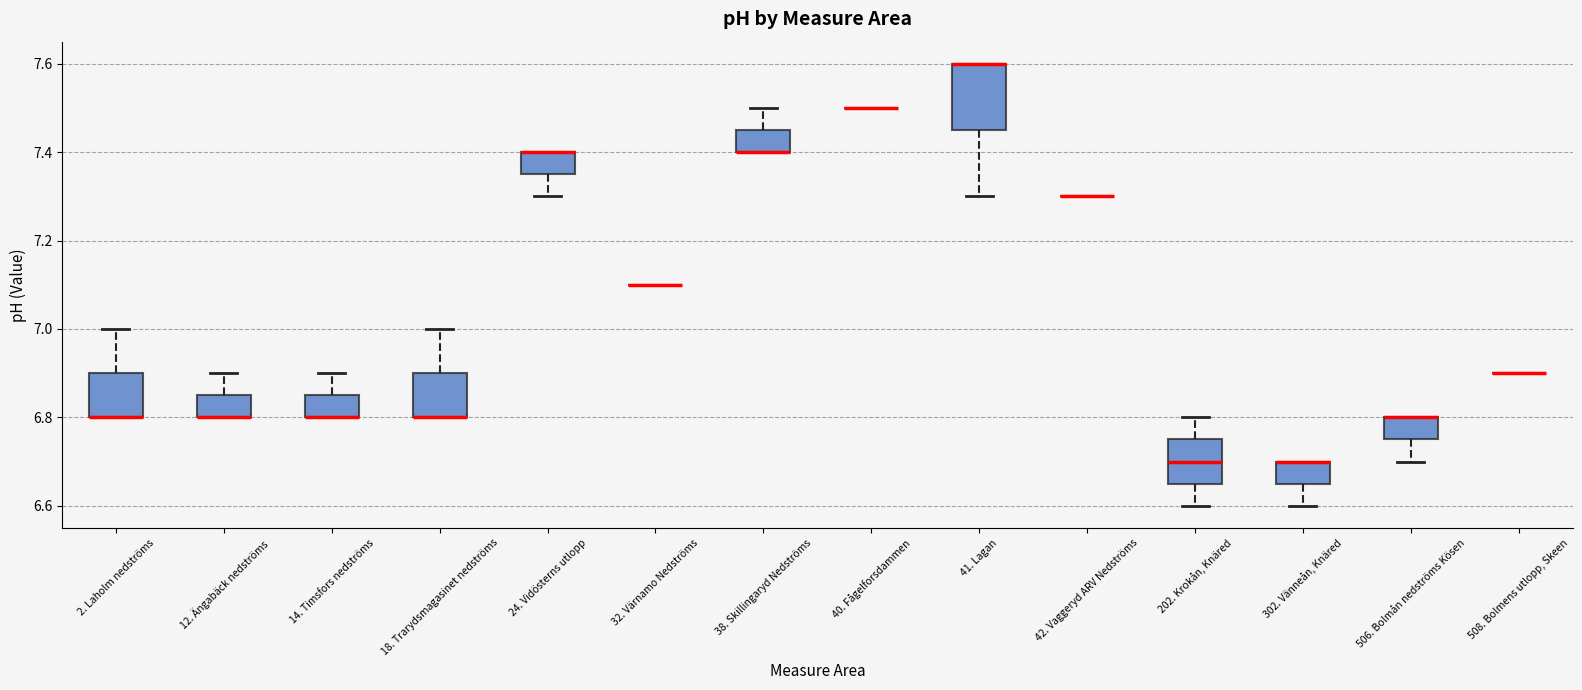

Reading left to right, transcribe this box plot: for each box, give where its median line is, the range the box spans, and where its two whiskers end, as read against the y-axis. The values are not printed on the chart, so give them approximately, as read against the axis.

2. Laholm nedströms: median 6.80 (drawn on the box's lower edge), box 6.80 to 6.90, whiskers 6.80 to 7.00
12. Ängabäck nedströms: median 6.80 (drawn on the box's lower edge), box 6.80 to 6.86, whiskers 6.80 to 6.90
14. Timsfors nedströms: median 6.80 (drawn on the box's lower edge), box 6.80 to 6.86, whiskers 6.80 to 6.90
18. Trarydsmagasinet nedströms: median 6.80 (drawn on the box's lower edge), box 6.80 to 6.90, whiskers 6.80 to 7.00
24. Vidösterns utlopp: median 7.40 (drawn on the box's upper edge), box 7.36 to 7.40, whiskers 7.30 to 7.40
32. Värnamo Nedströms: box collapsed to a line at 7.10, whiskers 7.10 to 7.10
38. Skillingaryd Nedströms: median 7.40 (drawn on the box's lower edge), box 7.40 to 7.46, whiskers 7.40 to 7.50
40. Fågelforsdammen: box collapsed to a line at 7.50, whiskers 7.50 to 7.50
41. Lagan: median 7.60 (drawn on the box's upper edge), box 7.46 to 7.60, whiskers 7.30 to 7.60
42. Vaggeryd ARV Nedströms: box collapsed to a line at 7.30, whiskers 7.30 to 7.30
202. Krokån, Knäred: median 6.70, box 6.66 to 6.76, whiskers 6.60 to 6.80
302. Vänneån, Knäred: median 6.70 (drawn on the box's upper edge), box 6.66 to 6.70, whiskers 6.60 to 6.70
506. Bolmån nedströms Kösen: median 6.80 (drawn on the box's upper edge), box 6.76 to 6.80, whiskers 6.70 to 6.80
508. Bolmens utlopp, Skeen: box collapsed to a line at 6.90, whiskers 6.90 to 6.90